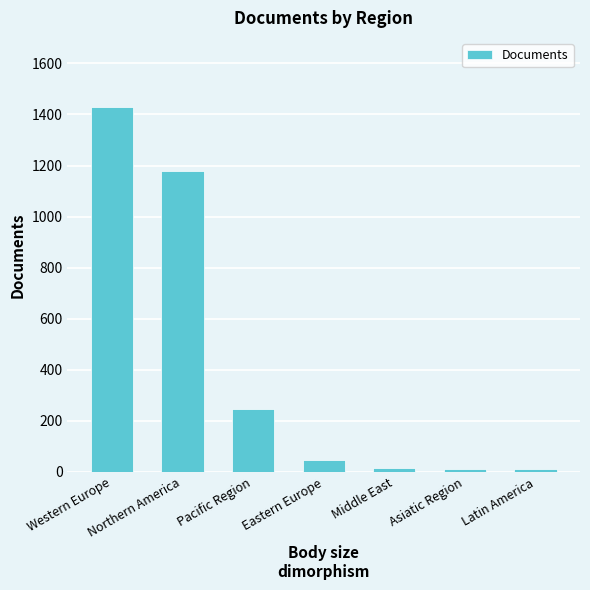

True or false: the data shows 98 at Pacific Region.

False